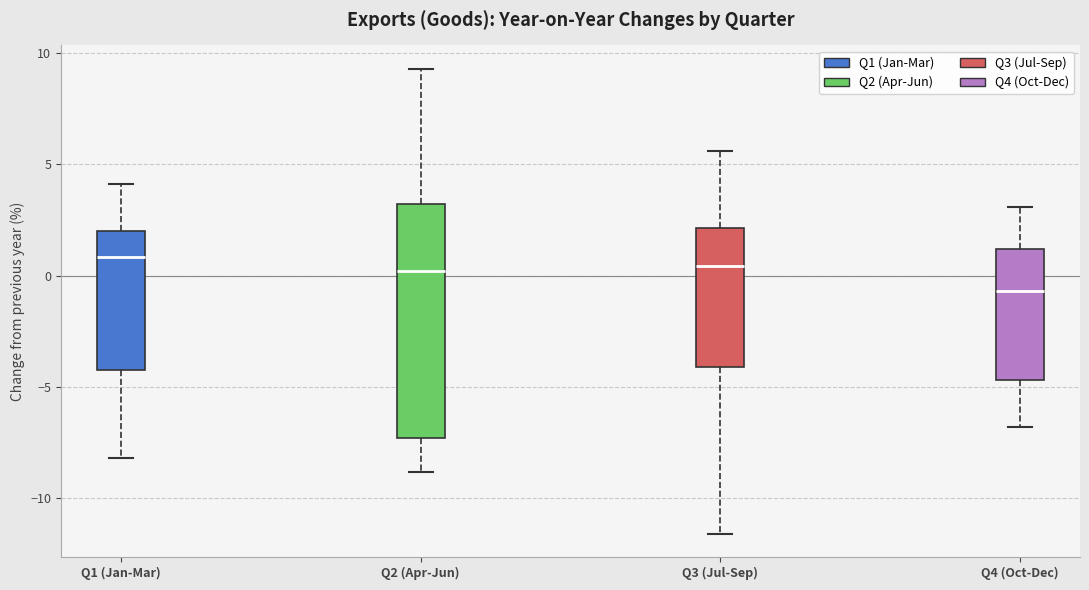

Reading left to right, read every box against the y-axis: the position of its median line, the range the box covers, and the ends of its whiskers. The values are not printed on the chart, so give them approximately, as read against the axis.

Q1 (Jan-Mar): median 1.0, box -4.0 to 2.0, whiskers -8.0 to 4.0
Q2 (Apr-Jun): median 0.0, box -7.5 to 3.0, whiskers -9.0 to 9.5
Q3 (Jul-Sep): median 0.5, box -4.0 to 2.0, whiskers -11.5 to 5.5
Q4 (Oct-Dec): median -0.5, box -4.5 to 1.0, whiskers -7.0 to 3.0